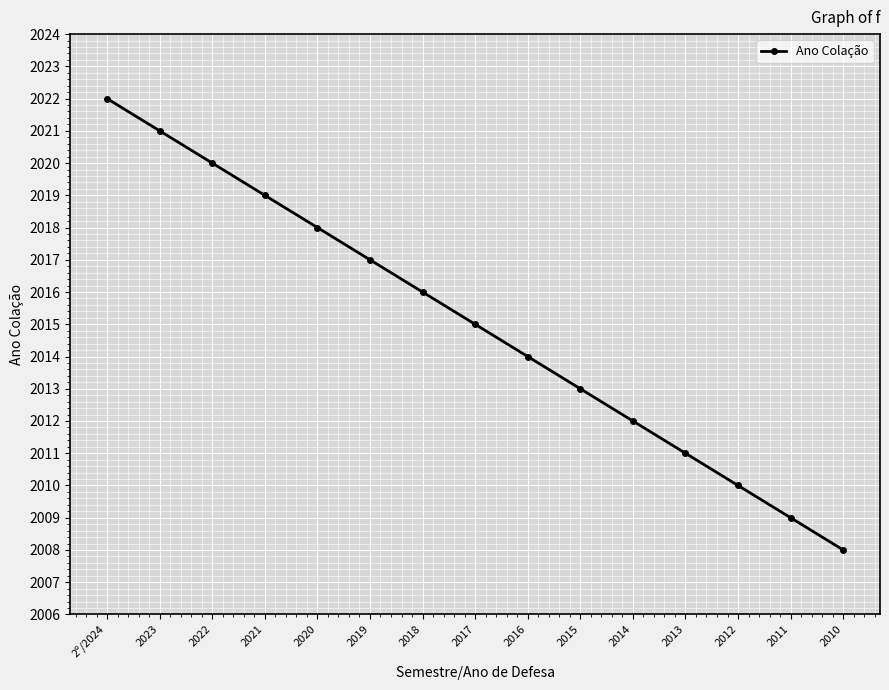

Rank the categories by value from highest to lowest.

2º/2024, 2023, 2022, 2021, 2020, 2019, 2018, 2017, 2016, 2015, 2014, 2013, 2012, 2011, 2010